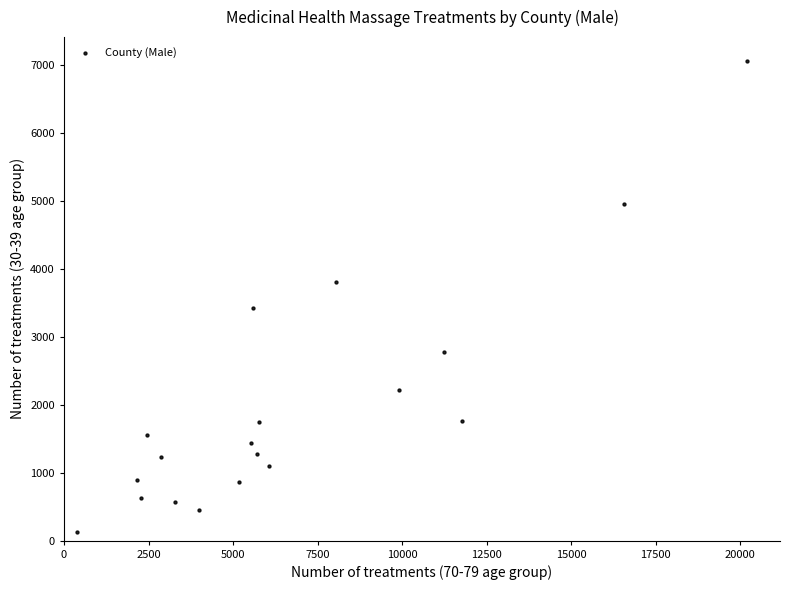

What is the range of X values (max minus min)?

19809